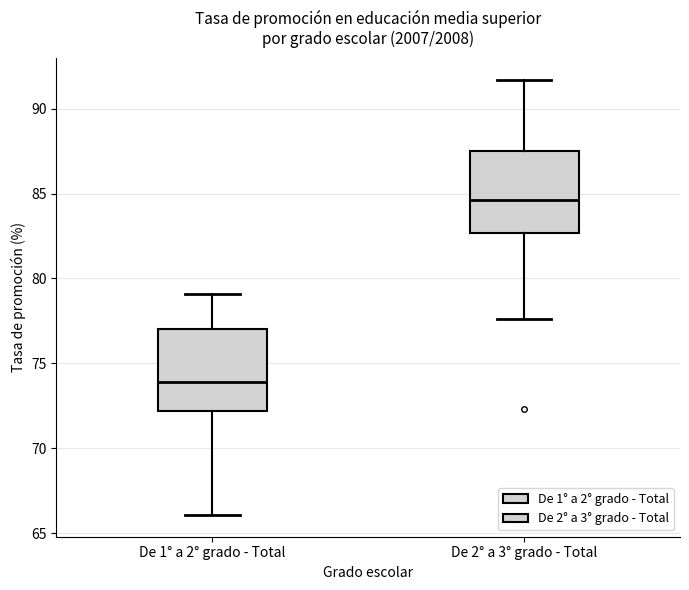

Which box's median line is the highest?

De 2° a 3° grado - Total